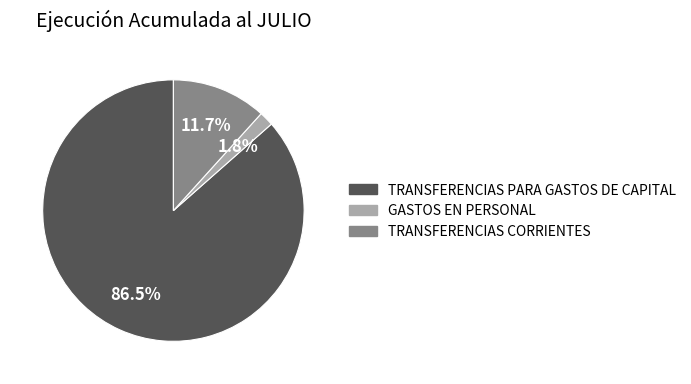

Is there a majority slice in this chart?

Yes